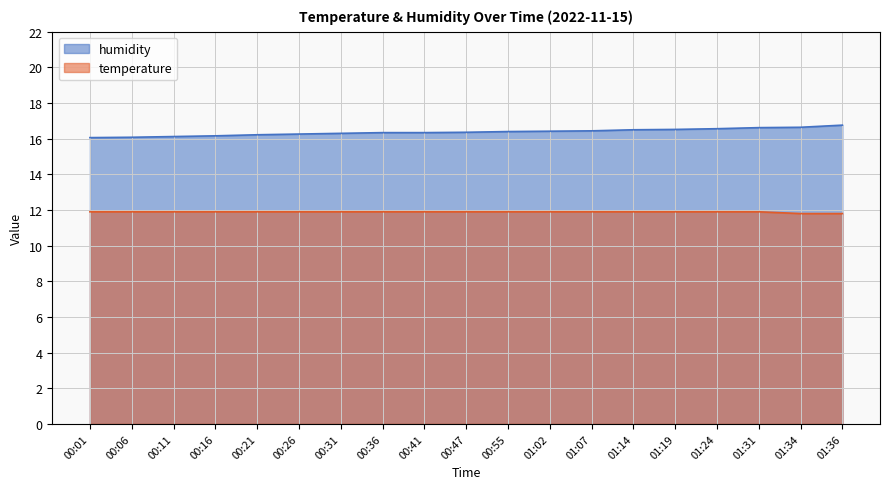

Which category has the highest value in the temperature series?

00:01